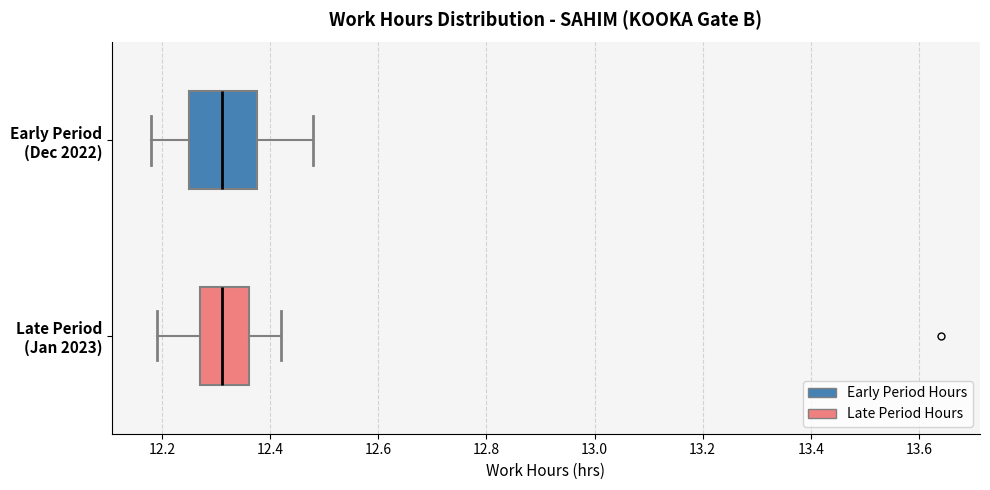

Which box is the widest, from its left edge to its right edge?

Early Period (Dec 2022)